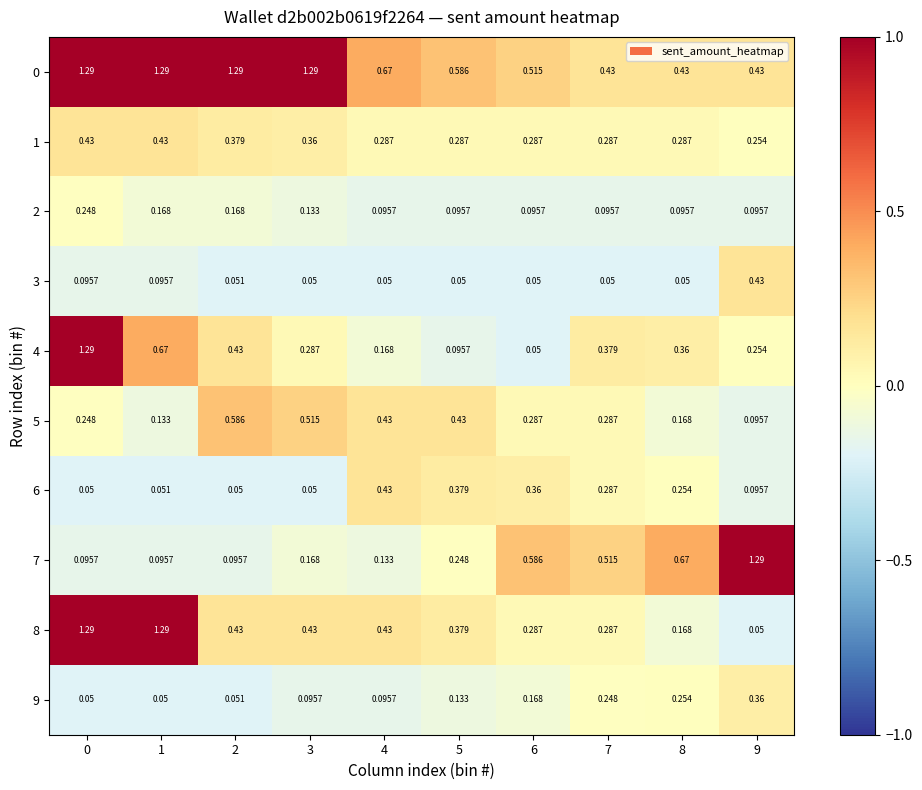

Is the value of 0 at 3 greater than the value of 4 at 1?

Yes